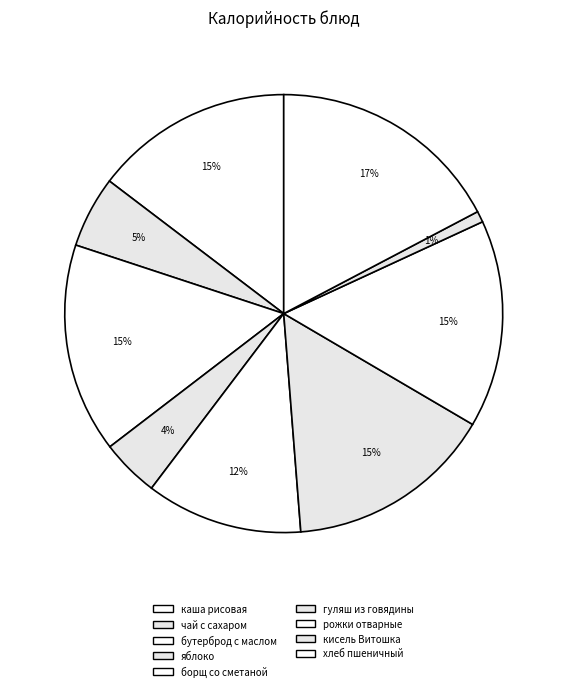

Count the number of slices in the pie.

9